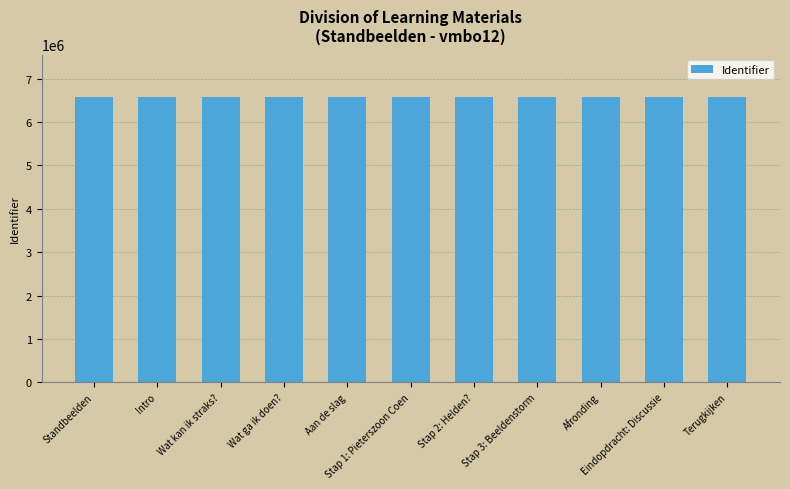

What is the average value?

6570139